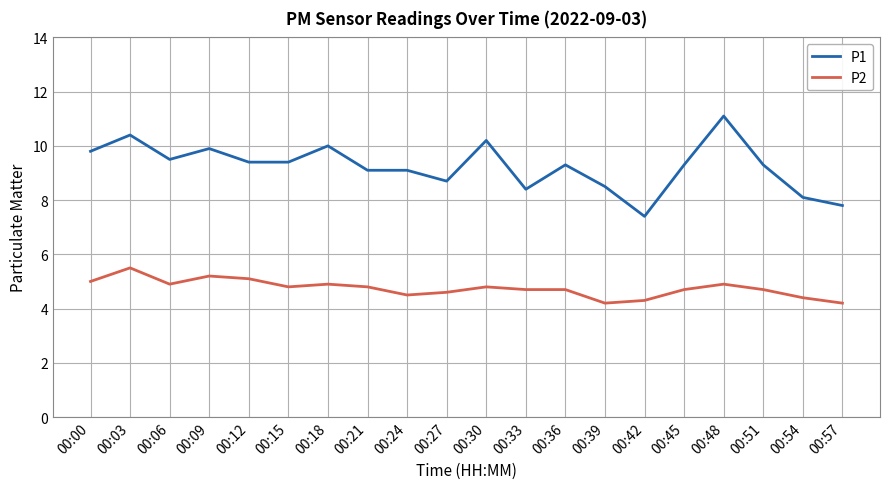

The P2 series shows 6.4 at 00:24. True or false?

False